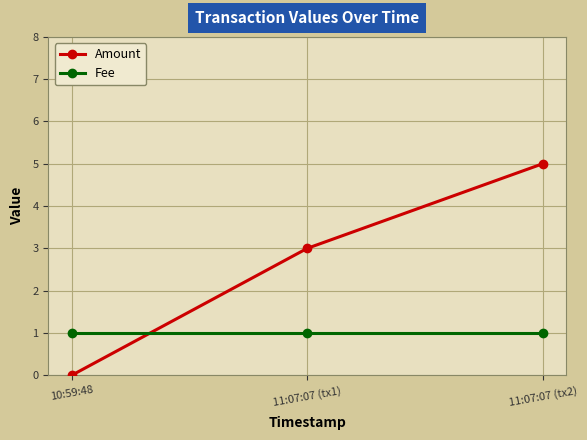

The value of Amount at 11:07:07 (tx1) is 3. True or false?

True